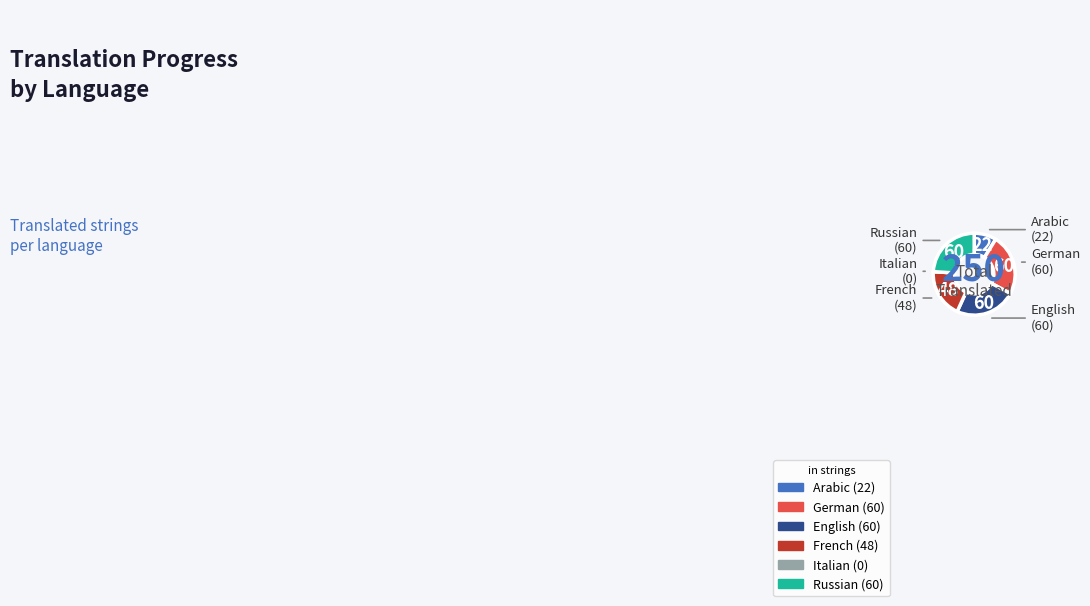

Does Arabic account for over 50% of the chart?

No